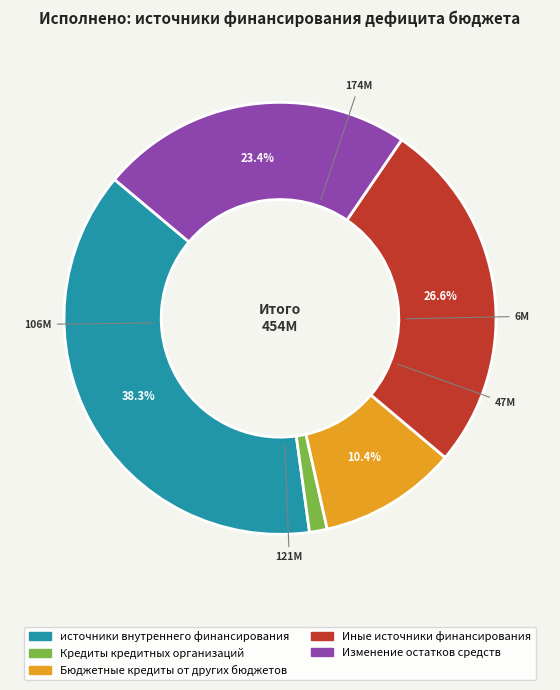

What percentage is NOT represented by источники внутреннего финансирования?

61.7%